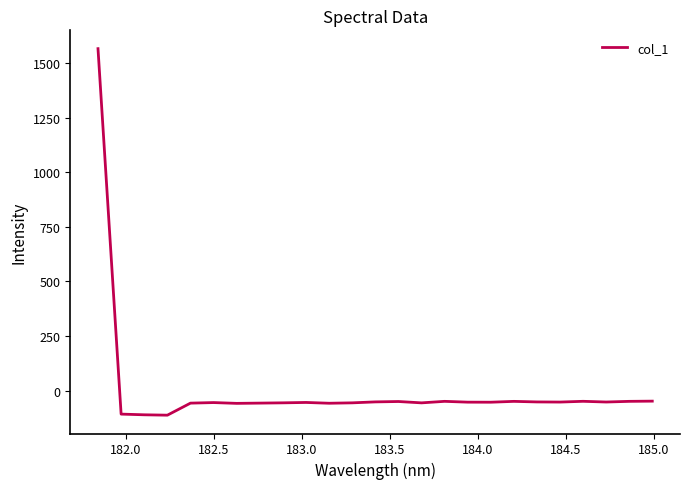

What is the greatest value displayed?

1565.2